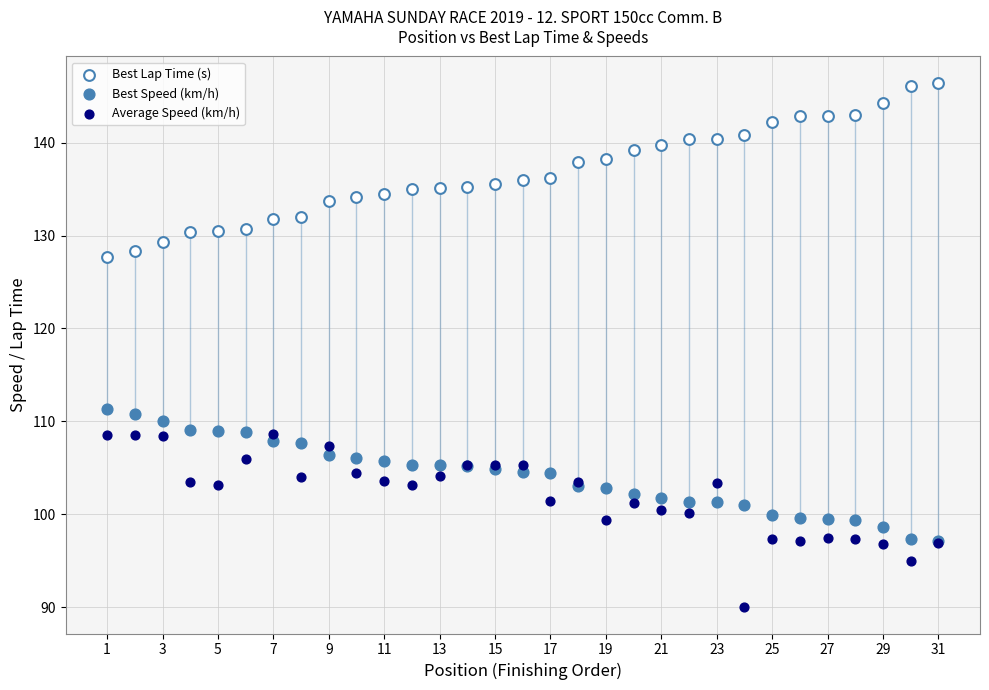

What are all the series names shown in the legend?

Best Lap Time (s), Best Speed (km/h), Average Speed (km/h)